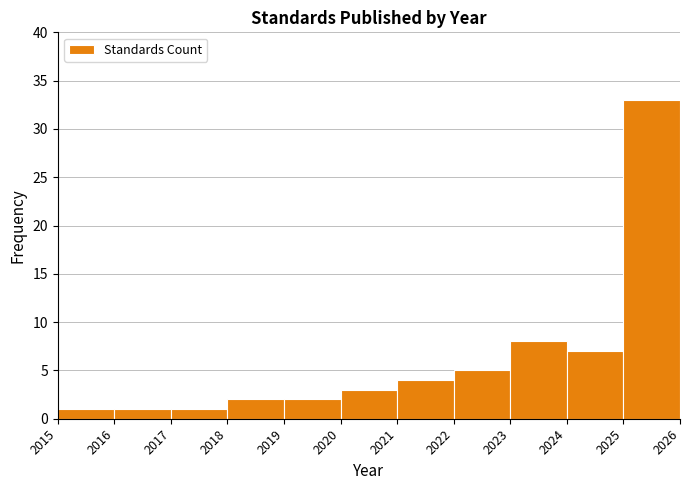

Reading left to right, list every bar in this chart as the range it spans on the x-axis followed by its height. The values are not printed on the chart, so give them approximately, as read against the axis.

2015 to 2016: 1
2016 to 2017: 1
2017 to 2018: 1
2018 to 2019: 2
2019 to 2020: 2
2020 to 2021: 3
2021 to 2022: 4
2022 to 2023: 5
2023 to 2024: 8
2024 to 2025: 7
2025 to 2026: 33